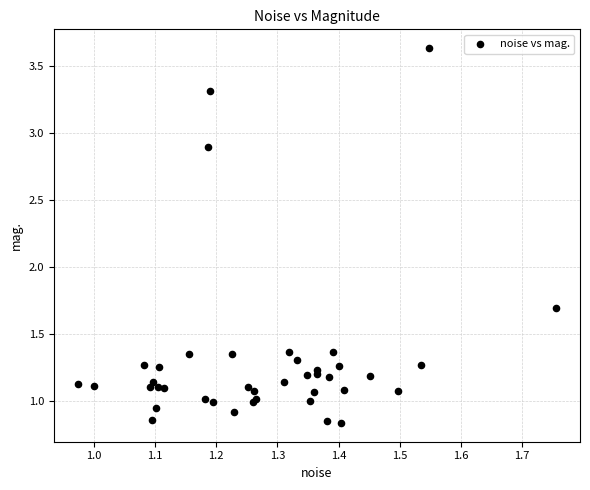

What Y value in the scatter plot is closest to 2?

1.7